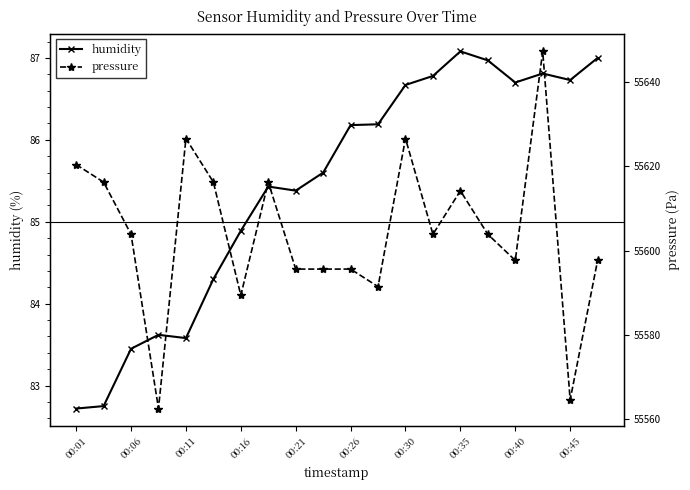

At which category is the sum across all series the highest?

17